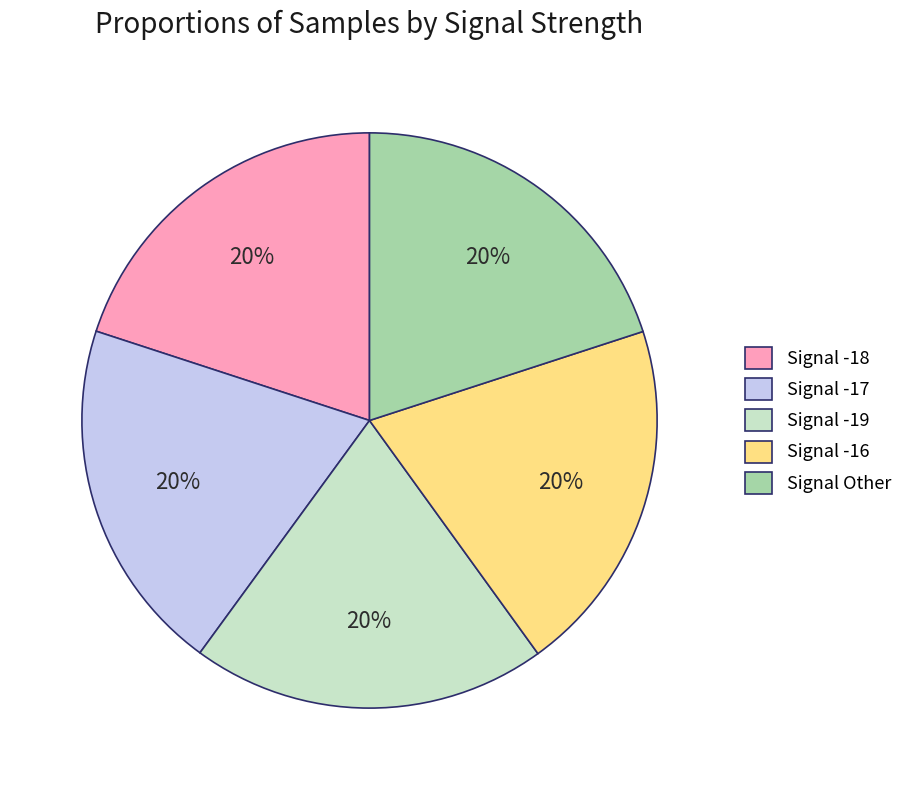

Is there any slice that represents more than half of the pie?

No